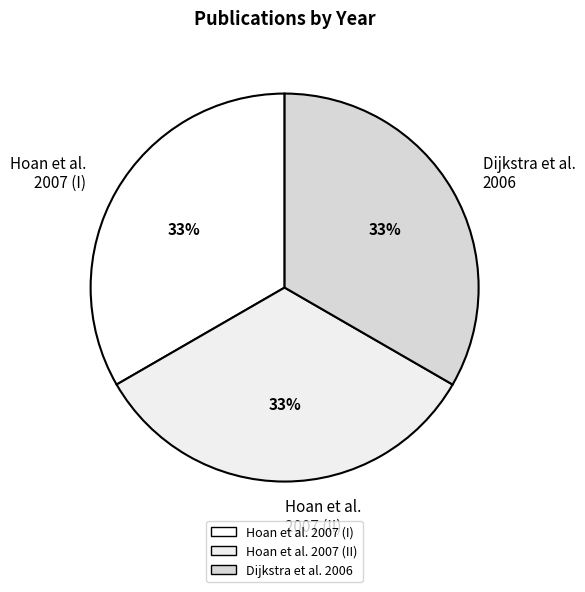

To the nearest percent, what is the average slice percentage?

33%